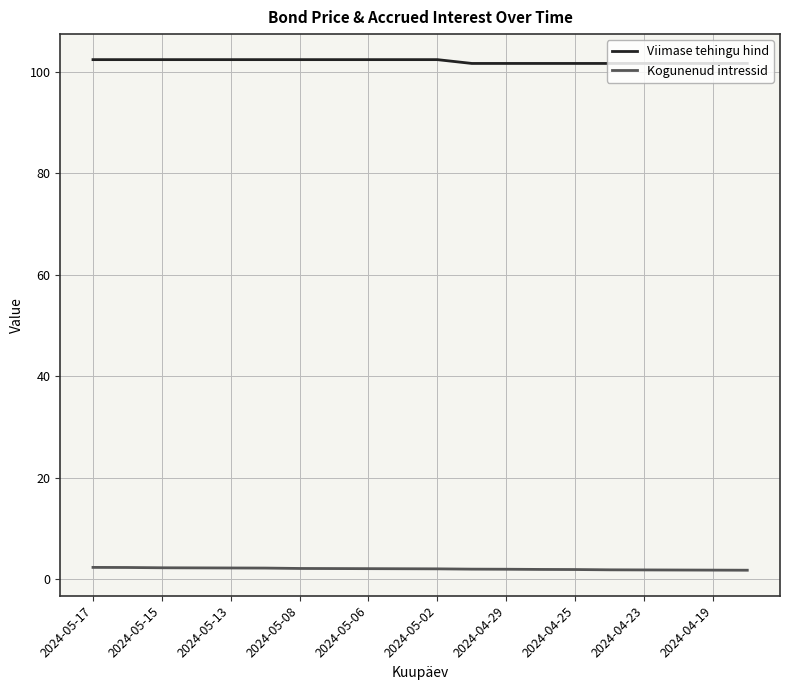

Which series has the largest total across all categories?

Viimase tehingu hind